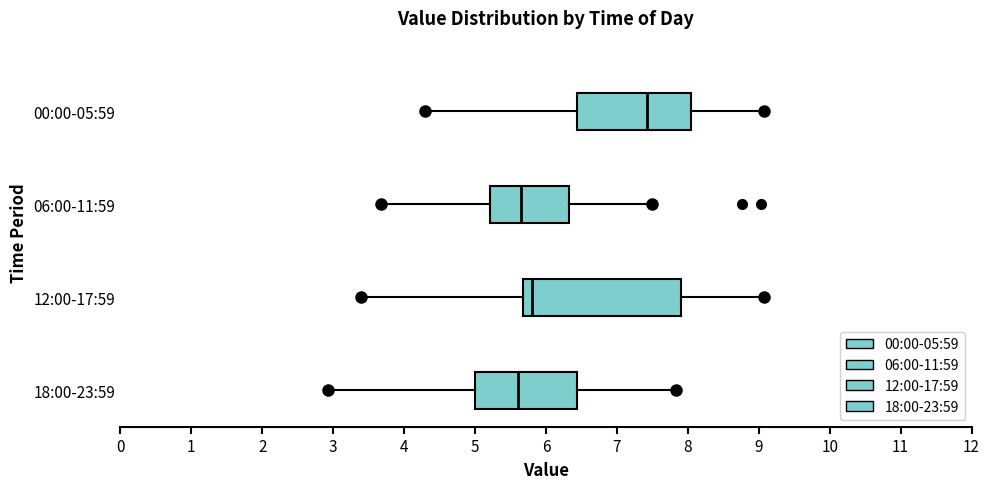

Where does the left whisker of the box for 12:00-17:59 end on the x-axis? The values are not printed on the chart, so give them approximately, as read against the axis.

3.4